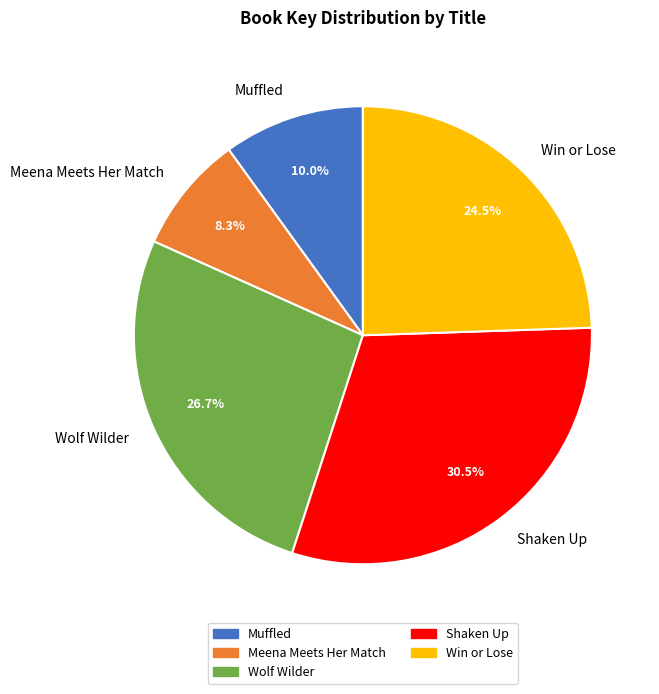

How many segments does this pie chart have?

5